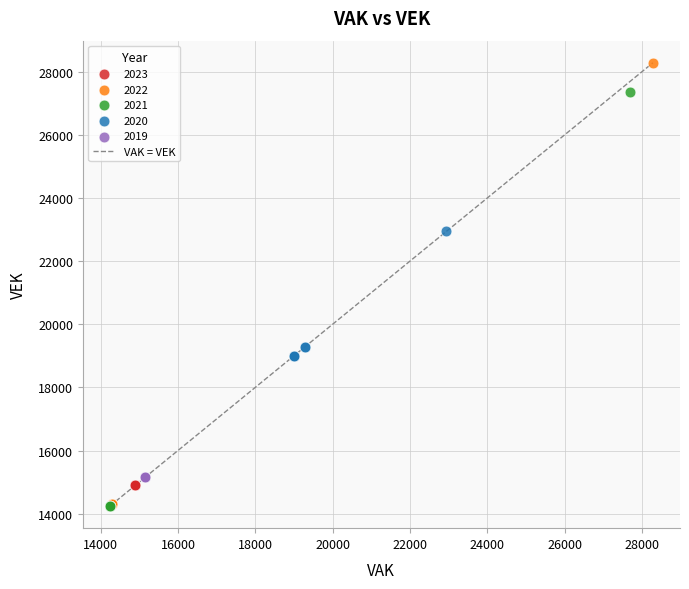

Which series reaches the maximum Y coordinate?

2022